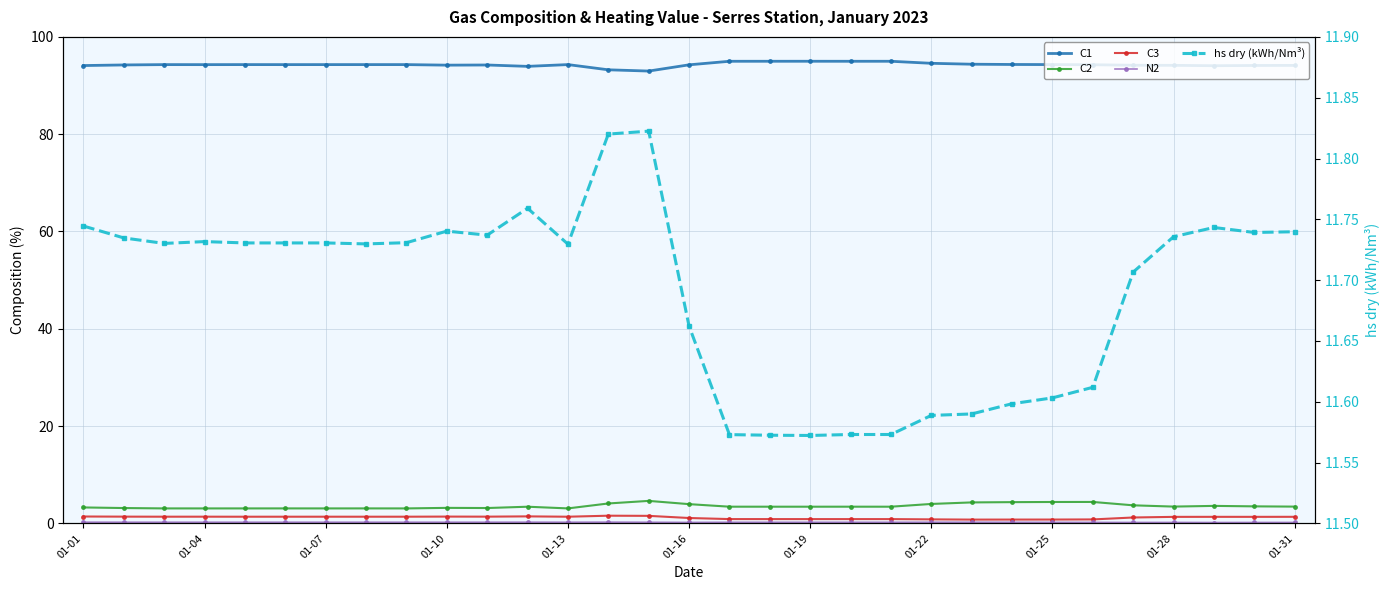

What is the value of the C3 point at the 3rd from the left?

1.4